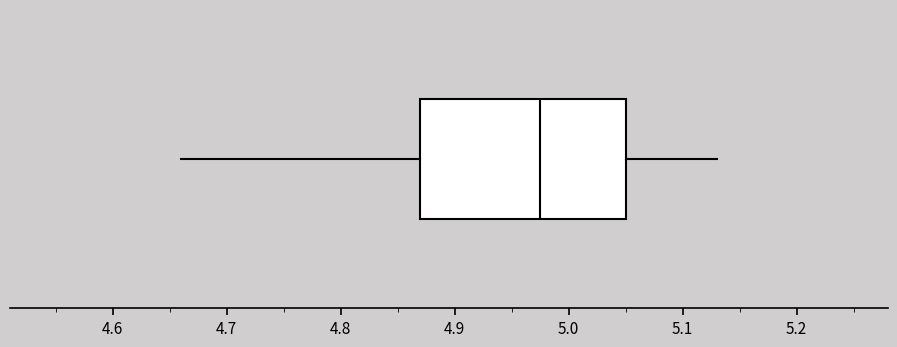

Read this box plot against the x-axis: the position of the median line, the range covered by the box, and the ends of both whiskers. The values are not printed on the chart, so give them approximately, as read against the axis.

median 4.98, box 4.87 to 5.05, whiskers 4.66 to 5.13